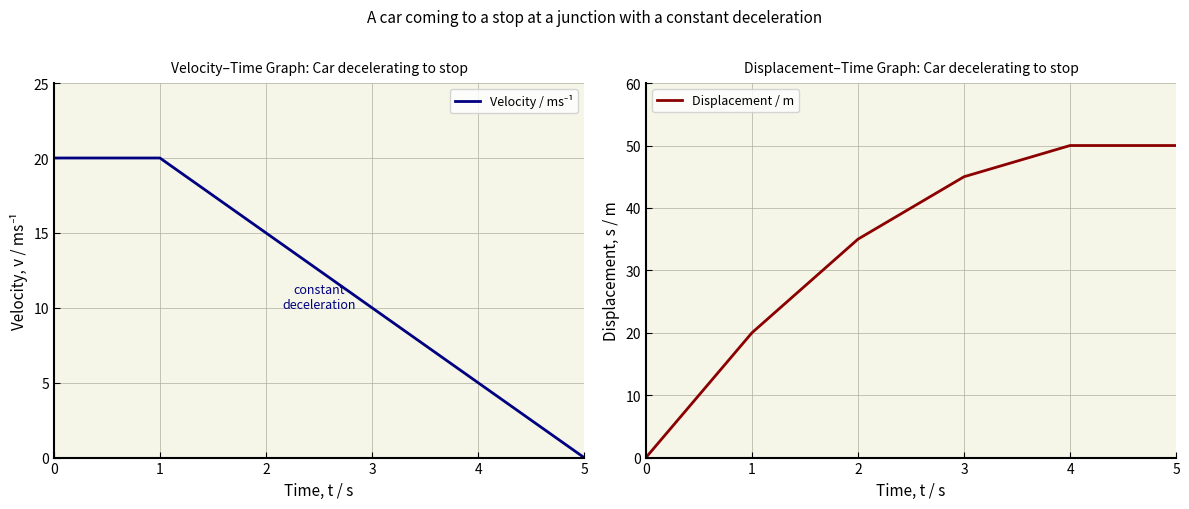

Reading right to left, list all the values displayed in this chart.

Velocity / ms⁻¹: 0	5	10	15	20	20
Displacement / m: 50	50	45	35	20	0